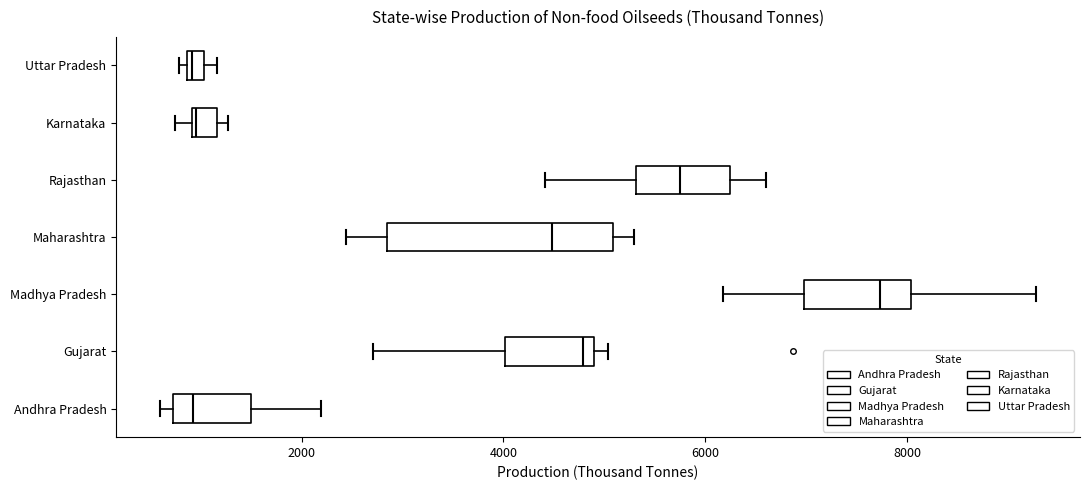

Comparing the boxes themselves (not the whiskers), which one is the widest?

Maharashtra